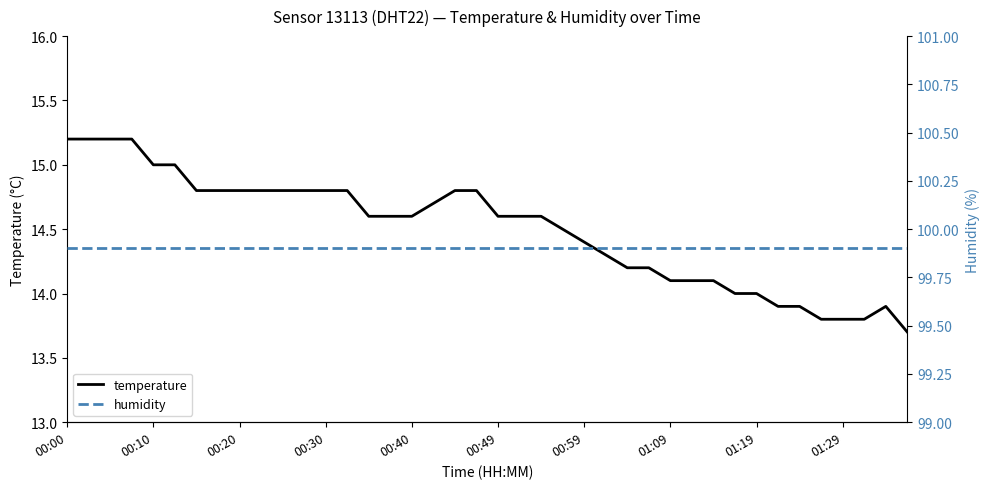

True or false: temperature has a value of 14.8 at 18.

True